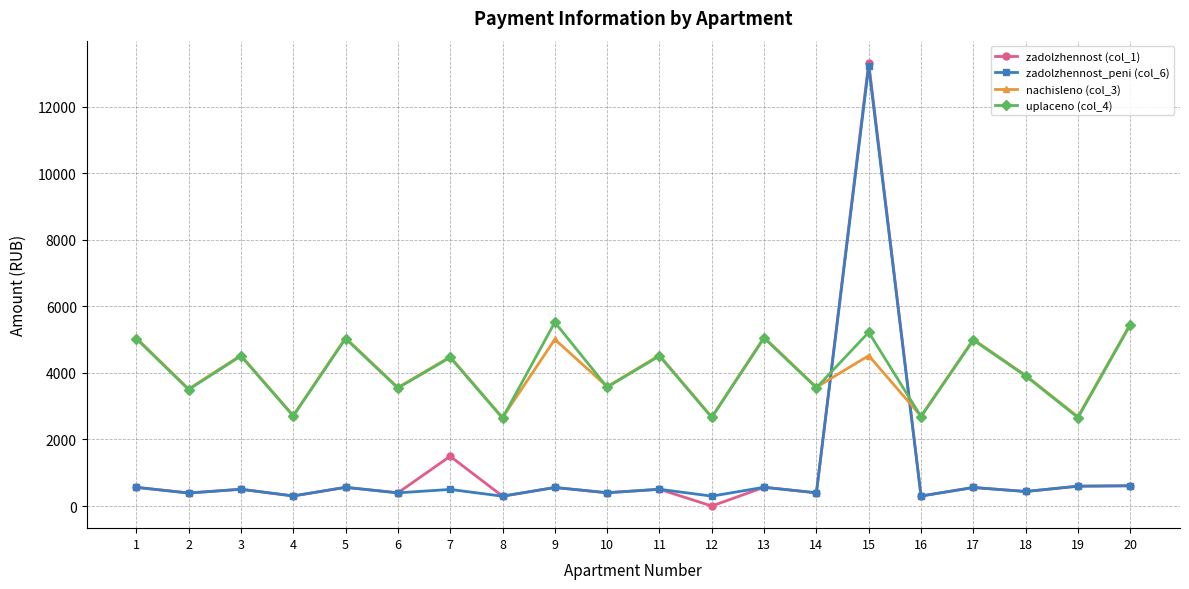

What is the value of the uplaceno (col_4) point at the 16th from the left?

2688.9